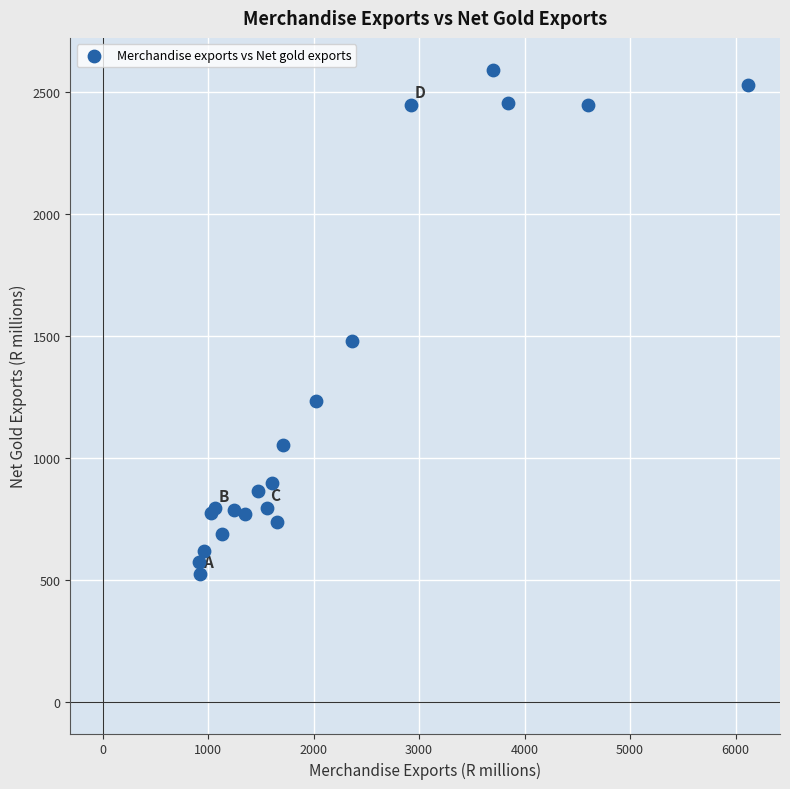

What Y value in the scatter plot is closest to 1558?

1482